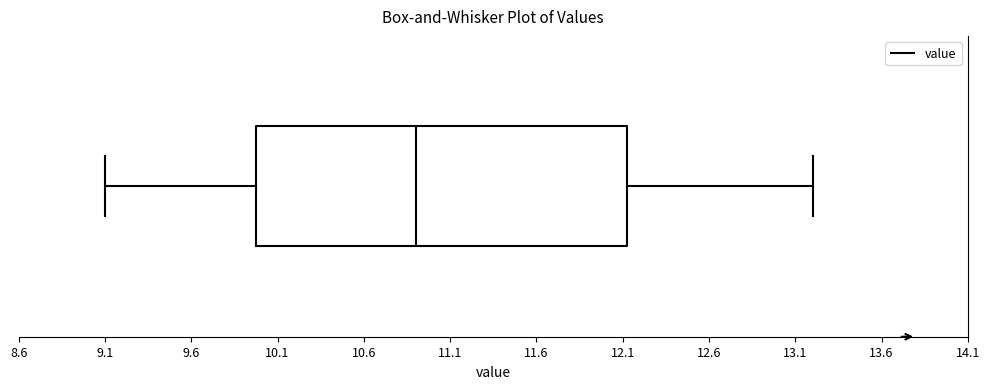

Read this box plot against the x-axis: the position of the median line, the range covered by the box, and the ends of both whiskers. The values are not printed on the chart, so give them approximately, as read against the axis.

median 10.90, box 10.00 to 12.15, whiskers 9.10 to 13.20